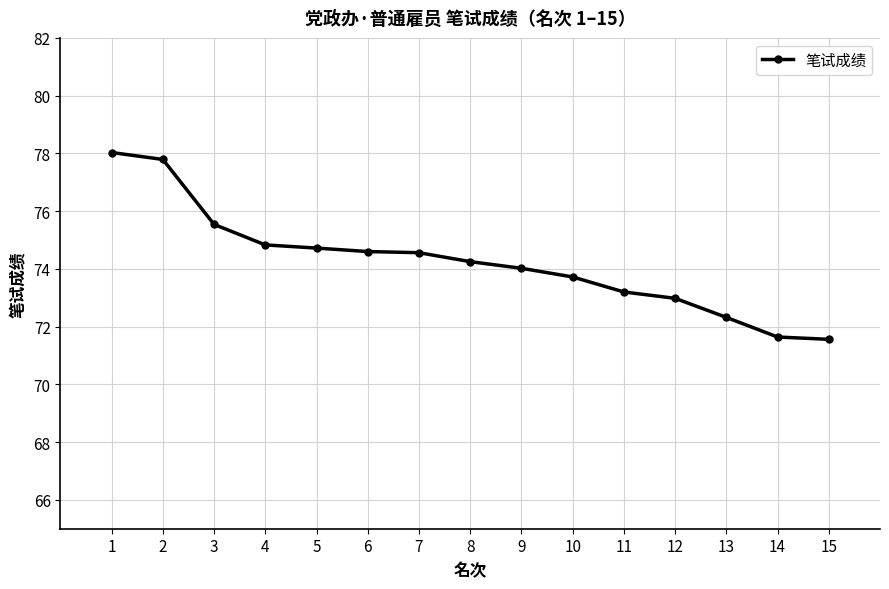

What is the maximum value shown in the chart?

78.0